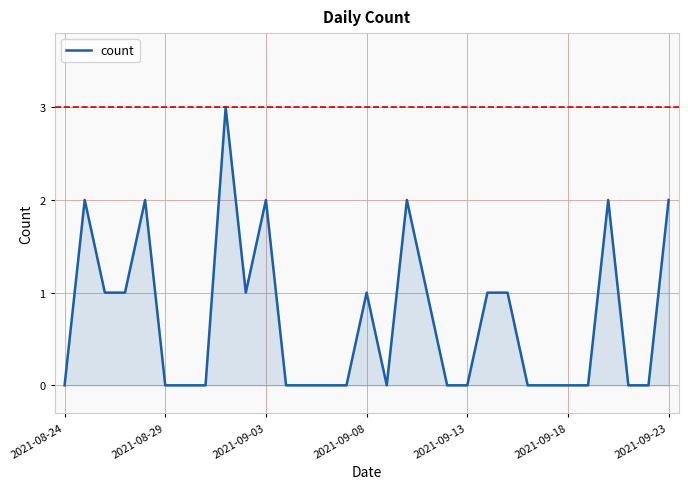

What is the greatest value displayed?

3